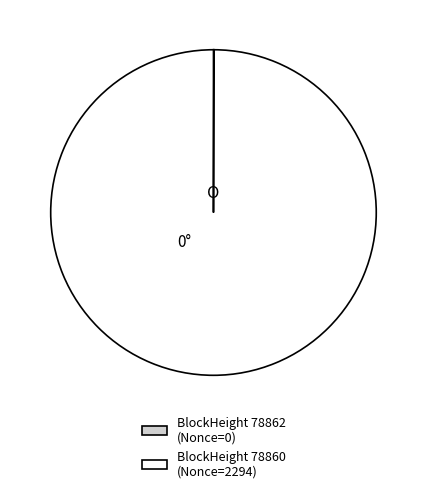

Which category has the biggest portion of the pie?

BlockHeight 78860 (Nonce=2294)